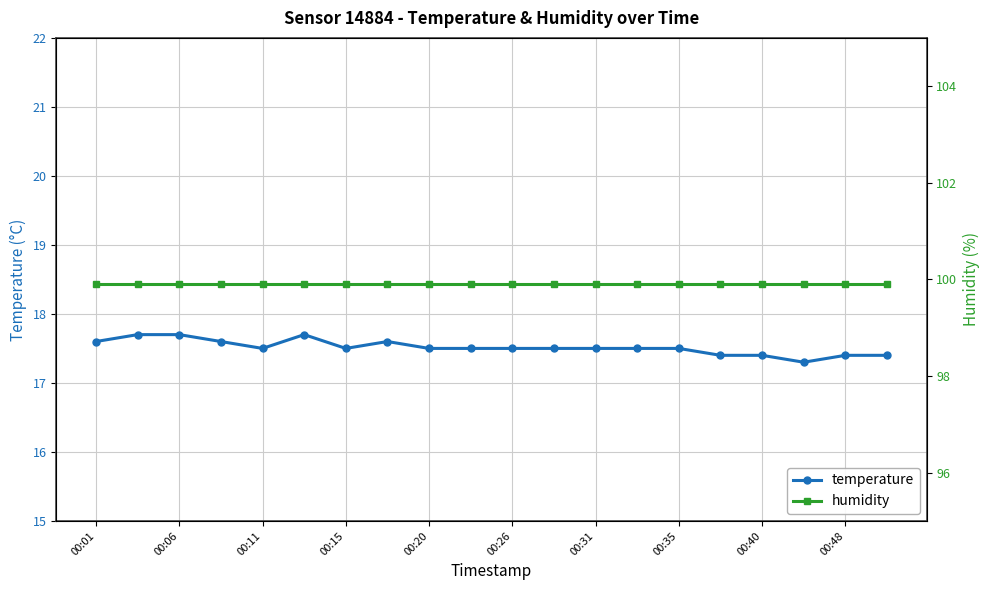

What is the highest value of the temperature series?

17.7